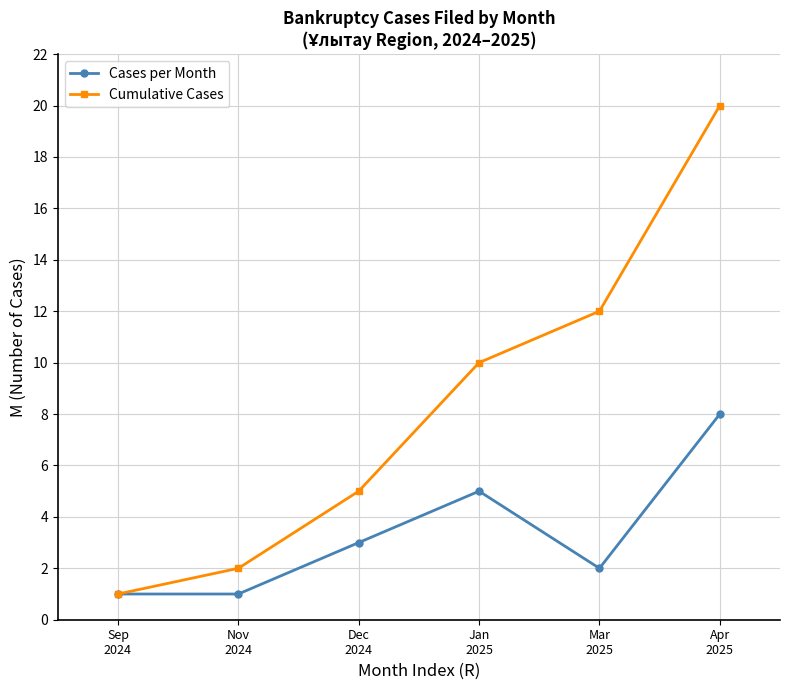

What is the sum of all Cumulative Cases values?

50